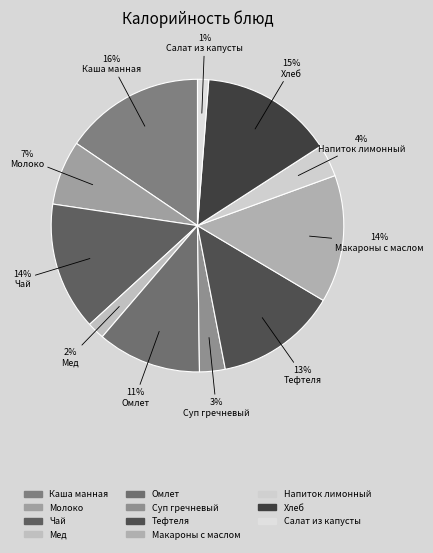

Is the sum of Каша манная and Мед greater than half?

No